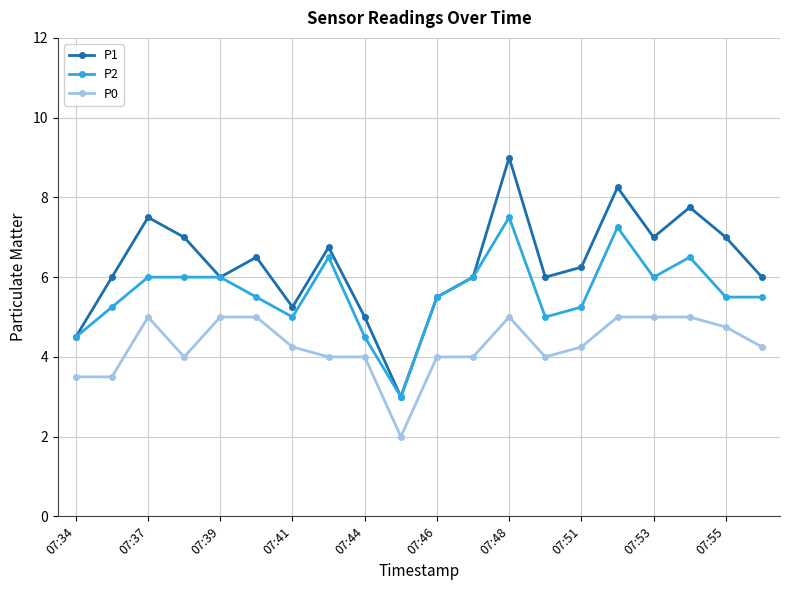

Rank the series by their average value, from lowest to highest.

P0, P2, P1